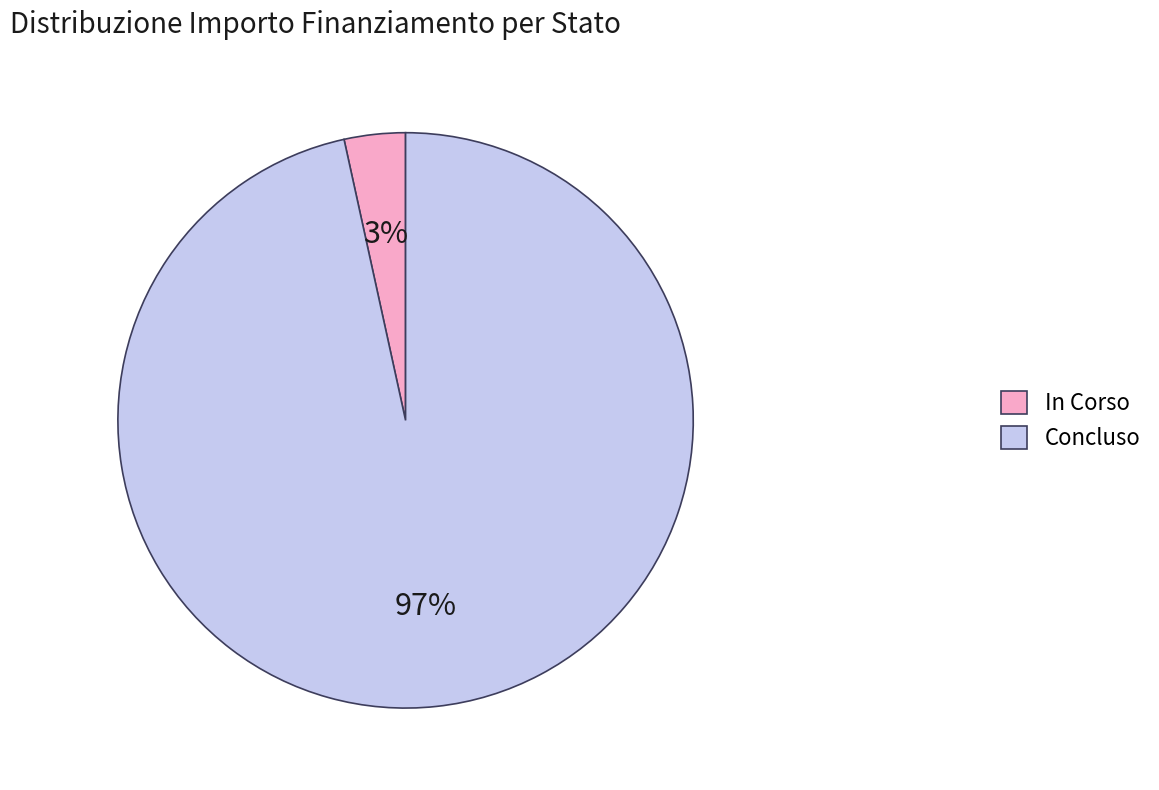

Between Concluso and In Corso, which is larger?

Concluso